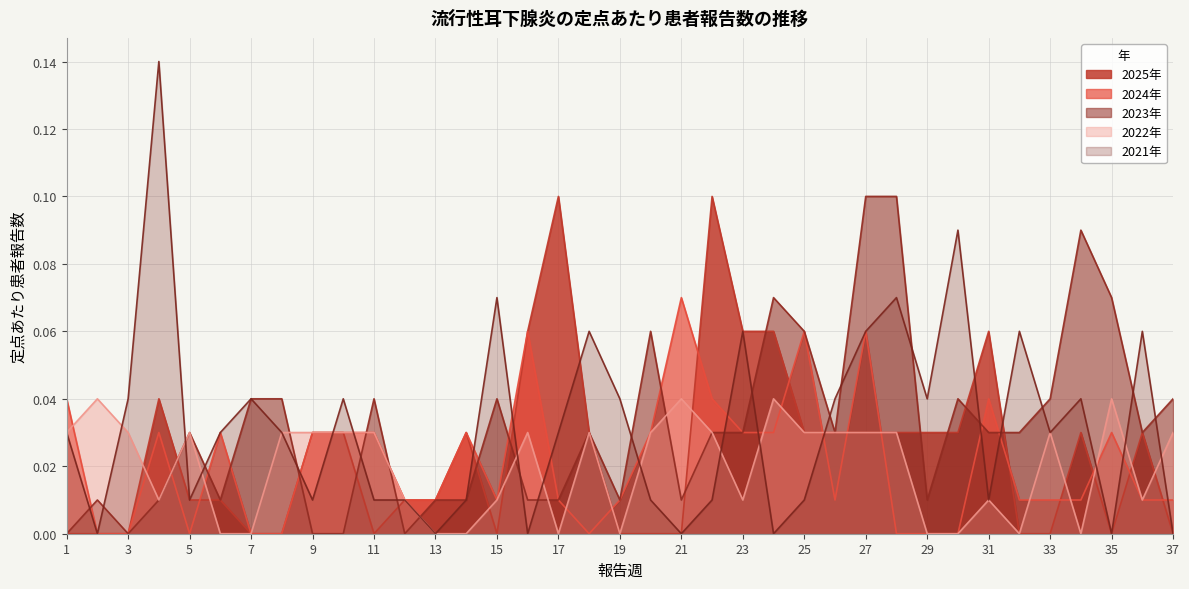

What is the total value across all series at 10?

0.1